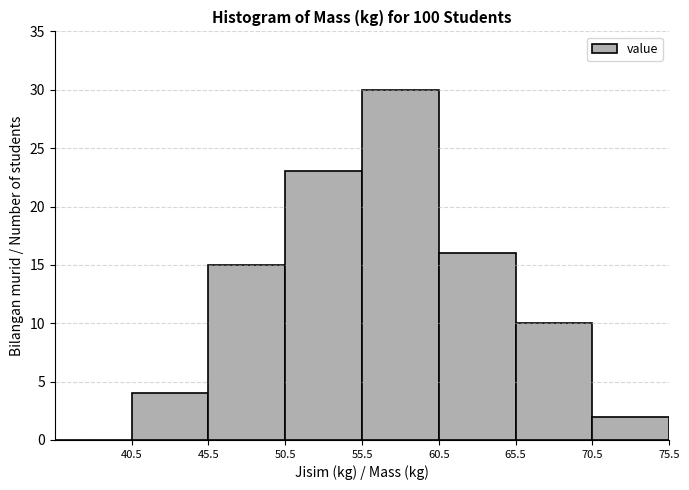

How tall is the bar that spans 70.5 to 75.5 on the x-axis? The values are not printed on the chart, so give them approximately, as read against the axis.

2